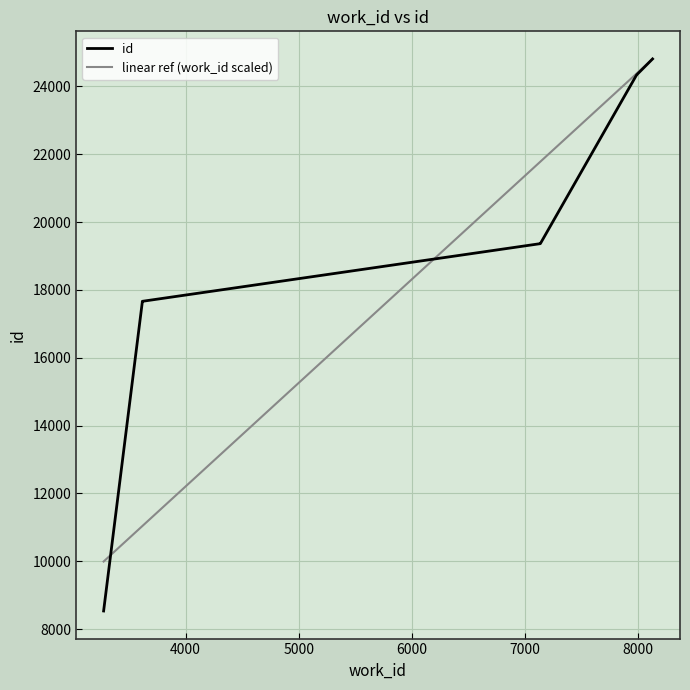

Which series has the largest total across all categories?

id